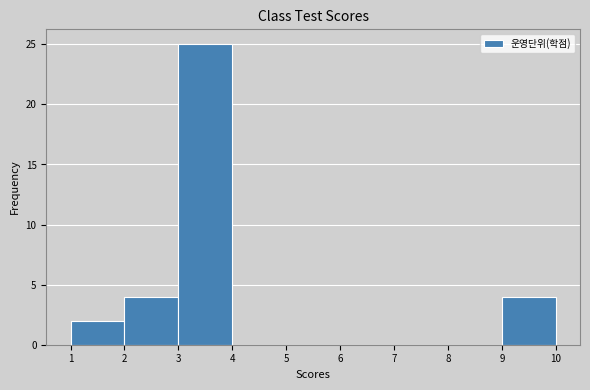

Reading left to right, transcribe this chart: for each bar, give the range it covers on the x-axis and its height. The values are not printed on the chart, so give them approximately, as read against the axis.

1 to 2: 2
2 to 3: 4
3 to 4: 25
4 to 5: 0
5 to 6: 0
6 to 7: 0
7 to 8: 0
8 to 9: 0
9 to 10: 4